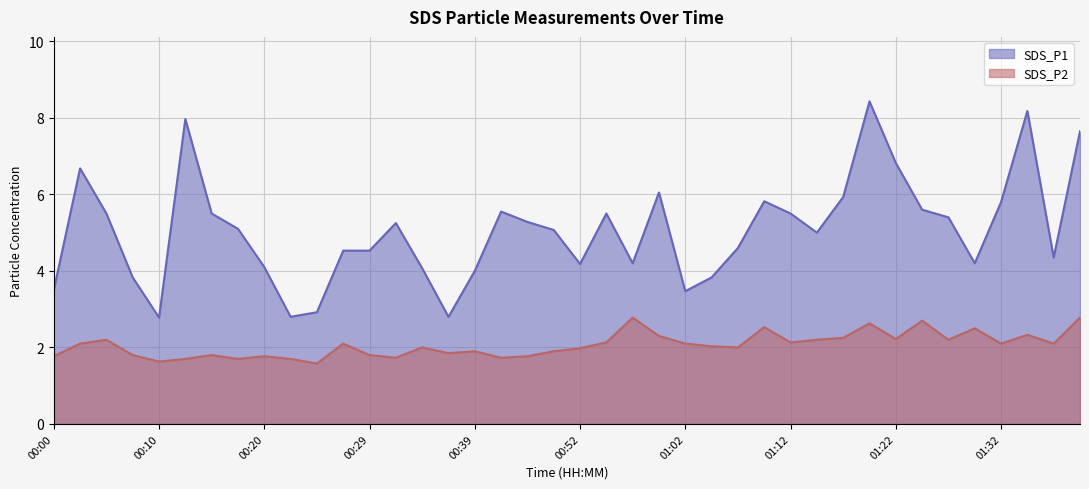

Is the value of SDS_P1 at 01:39 greater than the value of SDS_P2 at 00:00?

Yes